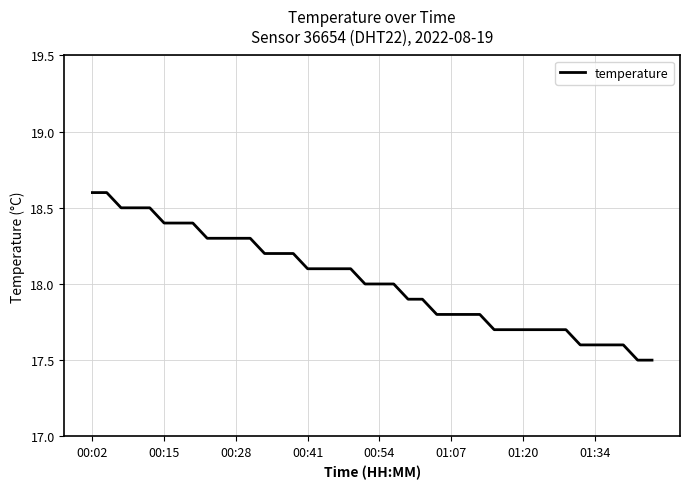

What is the minimum value shown in the chart?

17.5